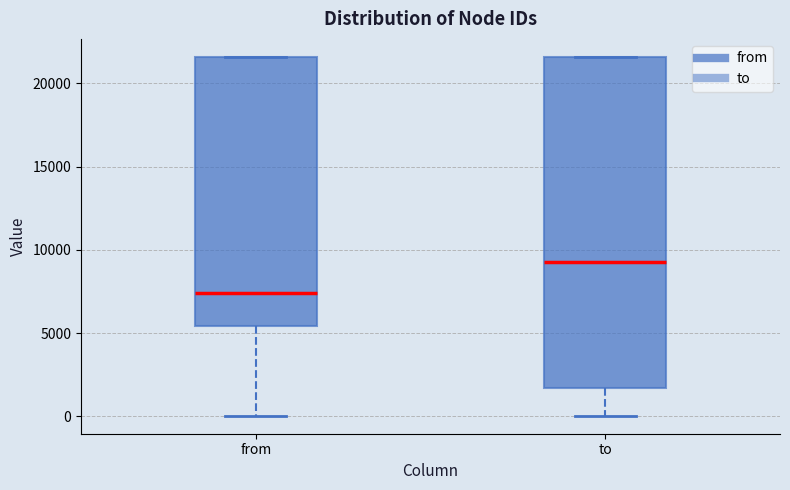

Where is the lower edge of the box for from on the y-axis? The values are not printed on the chart, so give them approximately, as read against the axis.

5500